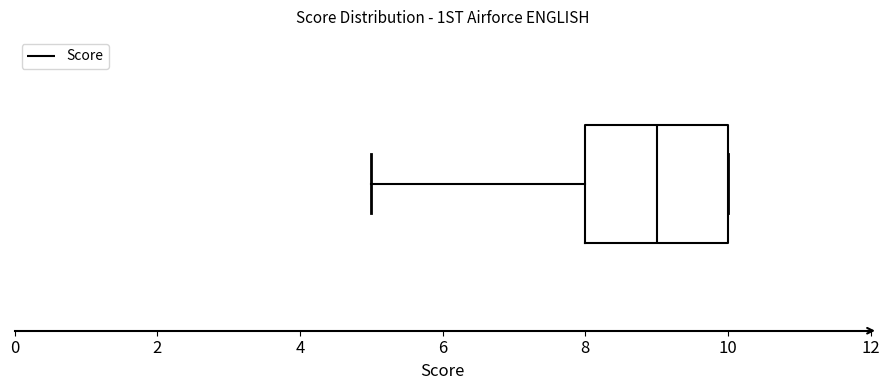

Transcribe this box plot: give where the median line is, the range the box spans, and where the two whiskers end, as read against the x-axis. The values are not printed on the chart, so give them approximately, as read against the axis.

median 9, box 8 to 10, whiskers 5 to 10